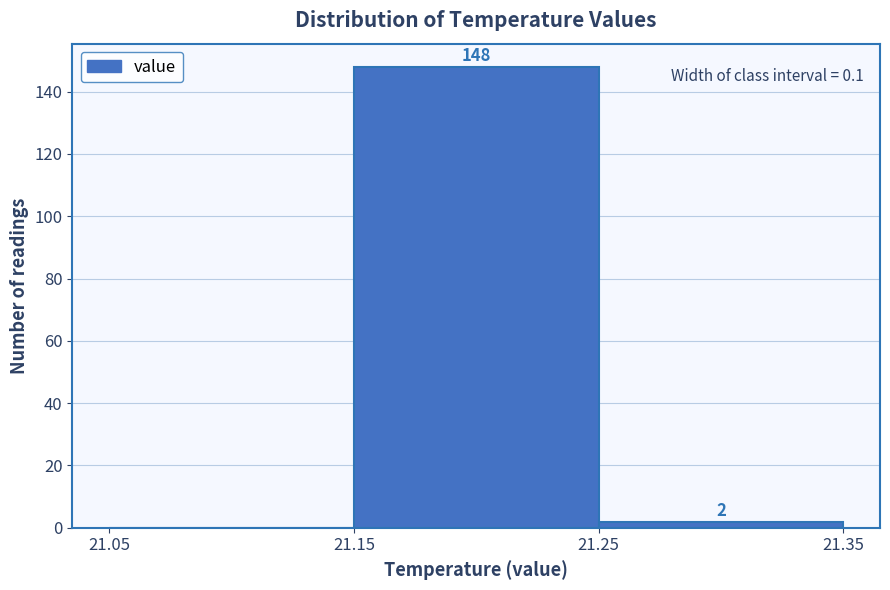

Which range on the x-axis has the tallest bar?

21.15 to 21.25